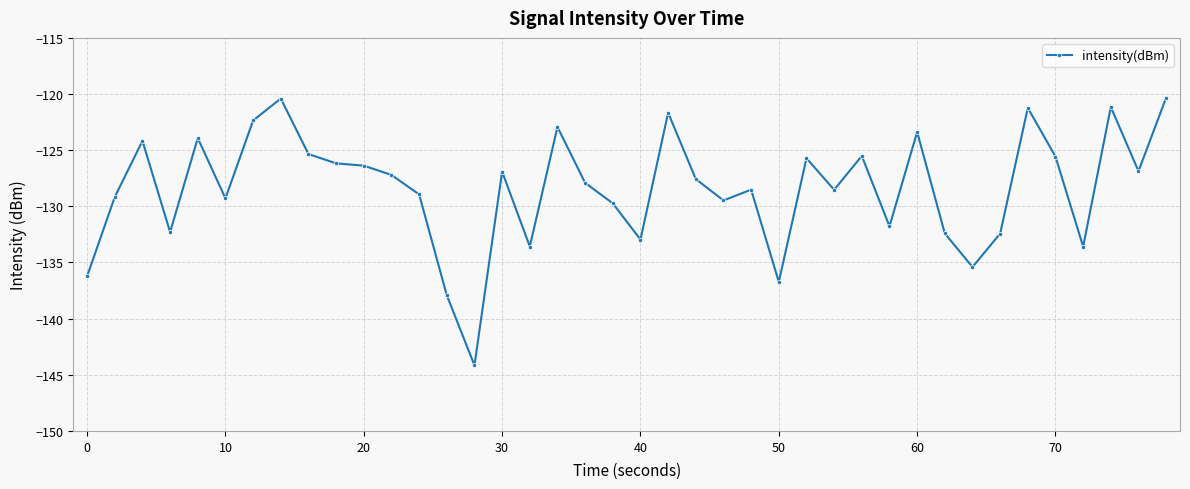

What is the difference between the maximum and minimum values?

23.8